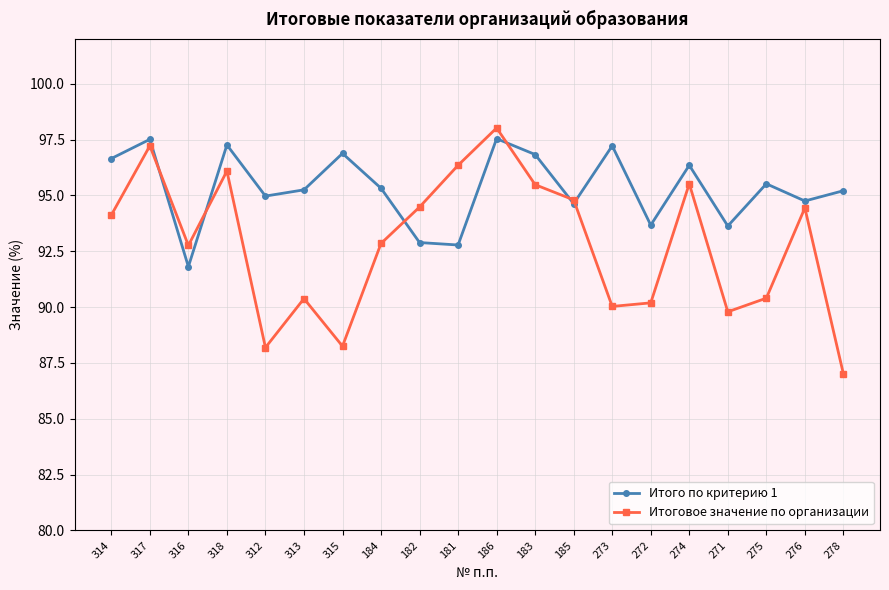

What is the difference between the highest and lowest values at 276?

0.3